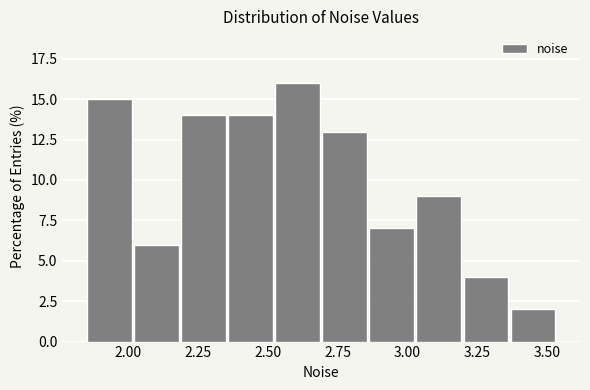

Around what value on the x-axis is the tallest bar? Give the approximate position of its centre, as read against the axis.

2.60